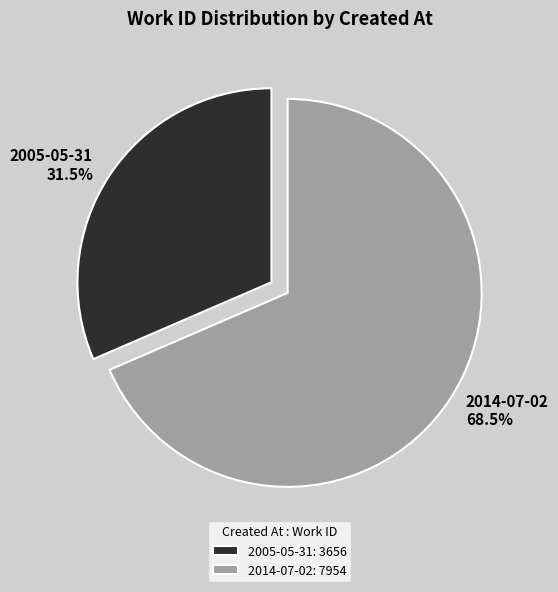

What is the ratio of the value at 2014-07-02 to the value at 2005-05-31?

2.2